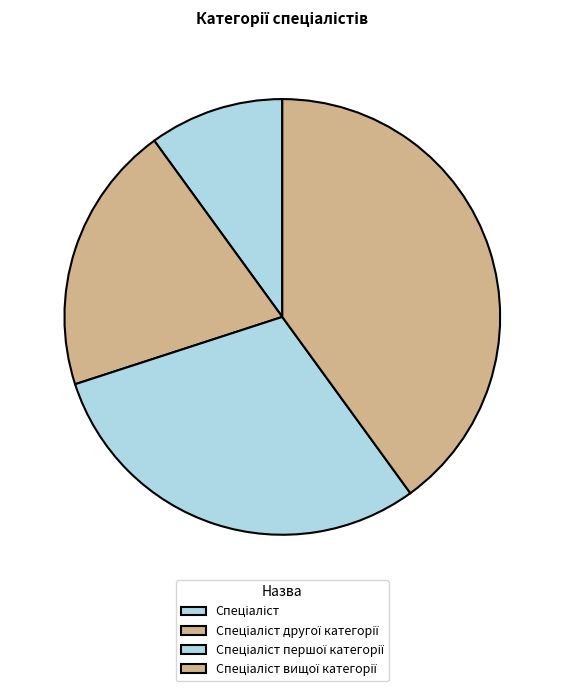

The Спеціаліст другої категорії slice represents 31% of the pie. True or false?

False